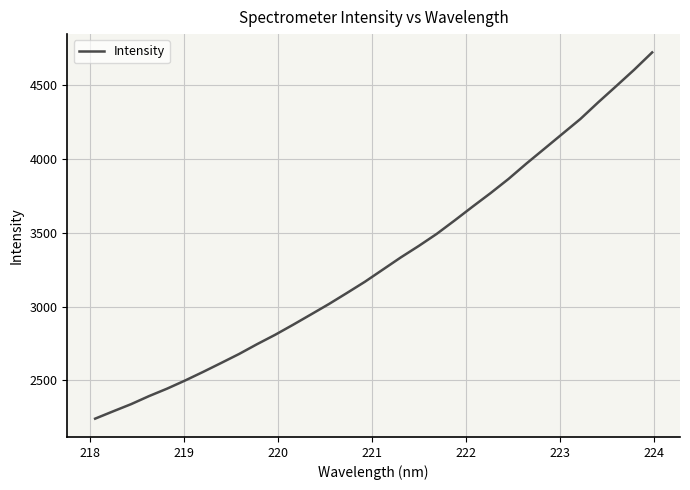

What is the smallest value displayed?

2239.5